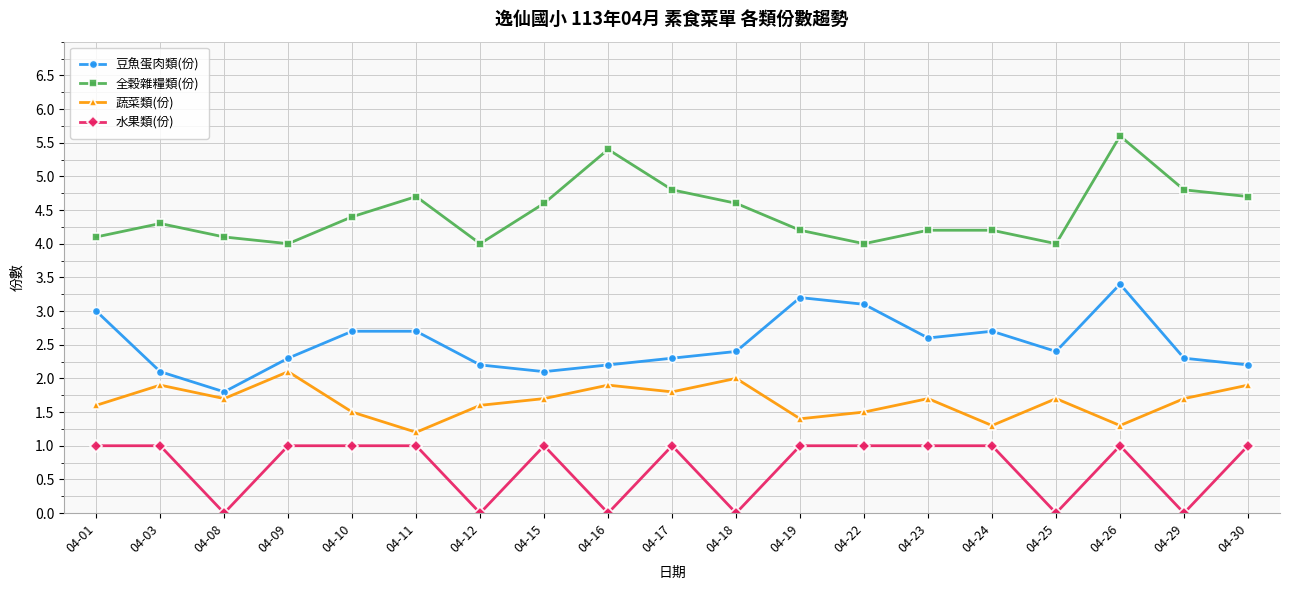

Rank the series by their maximum value, from lowest to highest.

水果類(份), 蔬菜類(份), 豆魚蛋肉類(份), 全穀雜糧類(份)